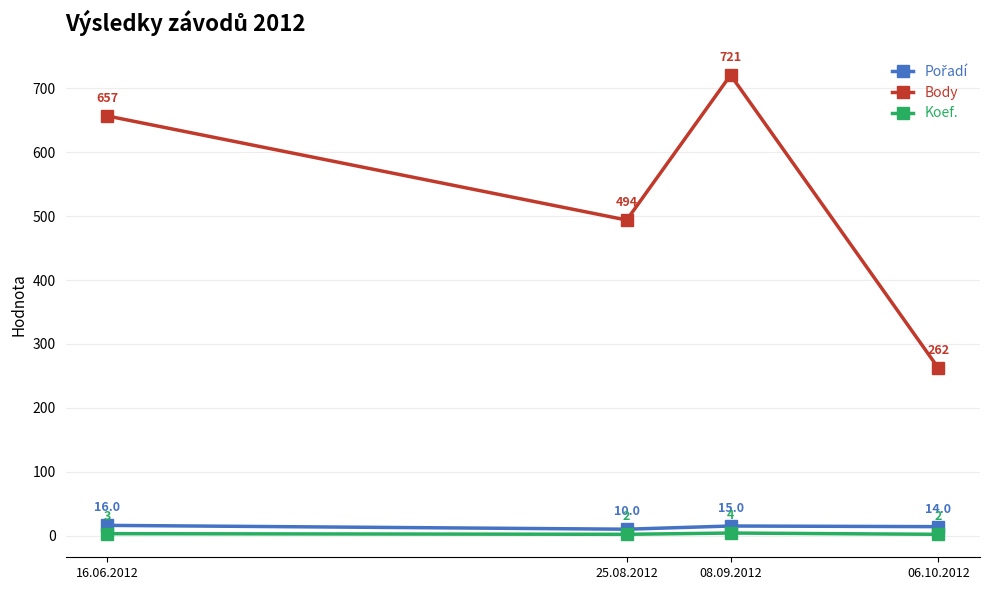

What position from the left is 25.08.2012?

2